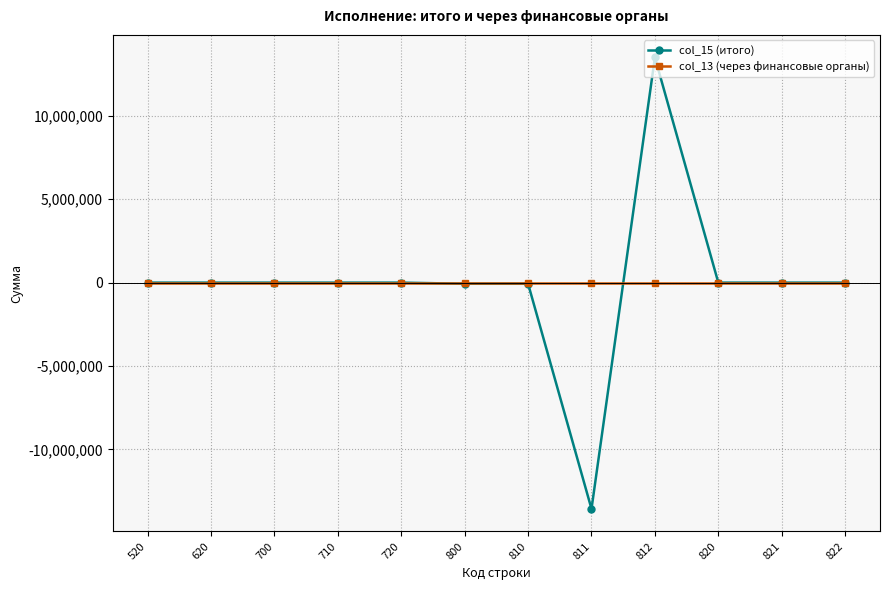

Count the number of data series in this chart.

2